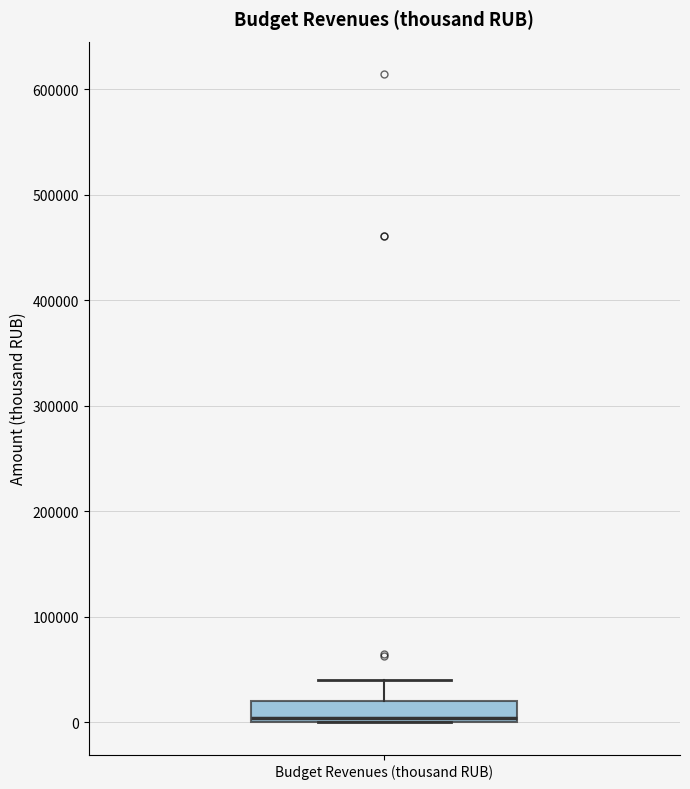

Read this box plot against the y-axis: the position of the median line, the range covered by the box, and the ends of both whiskers. The values are not printed on the chart, so give them approximately, as read against the axis.

median 0 (just above the box's lower edge), box 0 to 20000, whiskers 0 to 40000